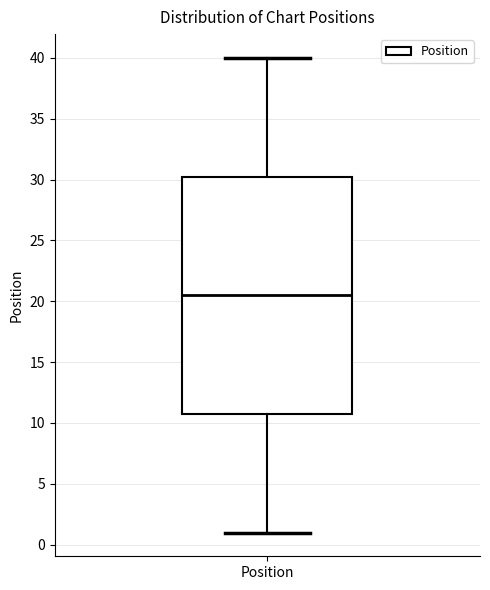

Transcribe this box plot: give where the median line is, the range the box spans, and where the two whiskers end, as read against the y-axis. The values are not printed on the chart, so give them approximately, as read against the axis.

median 20.5, box 11.0 to 30.5, whiskers 1.0 to 40.0